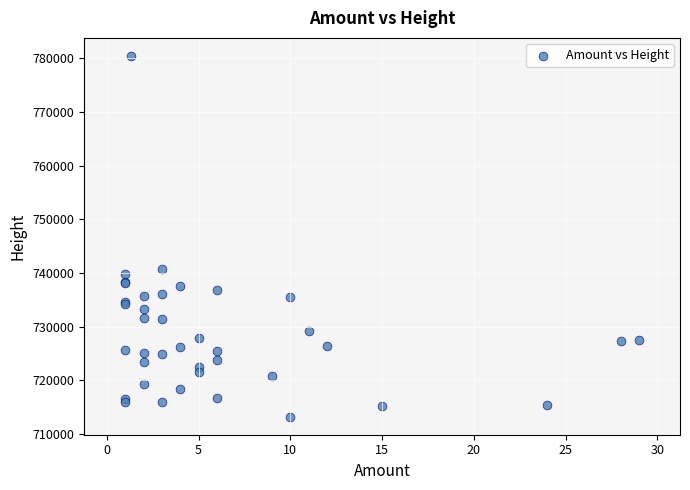

What Y value in the scatter plot is closest to 746844?

740728